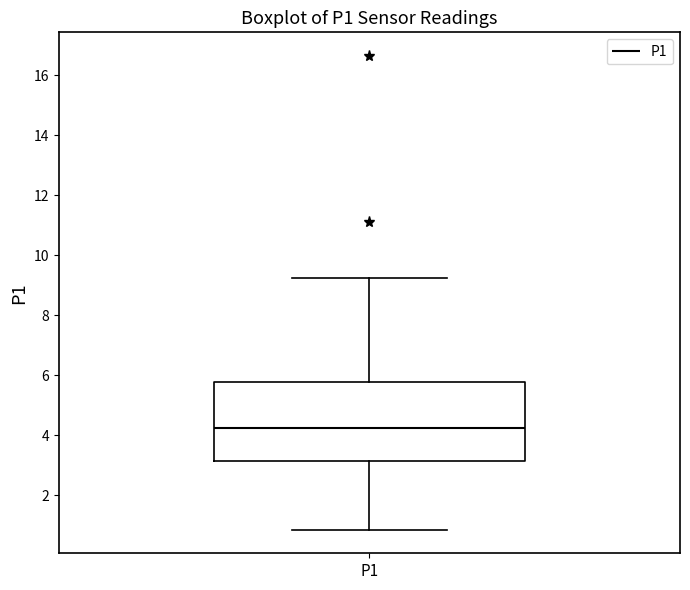

Read this box plot against the y-axis: the position of the median line, the range covered by the box, and the ends of both whiskers. The values are not printed on the chart, so give them approximately, as read against the axis.

median 4.2, box 3.2 to 5.8, whiskers 0.8 to 9.2